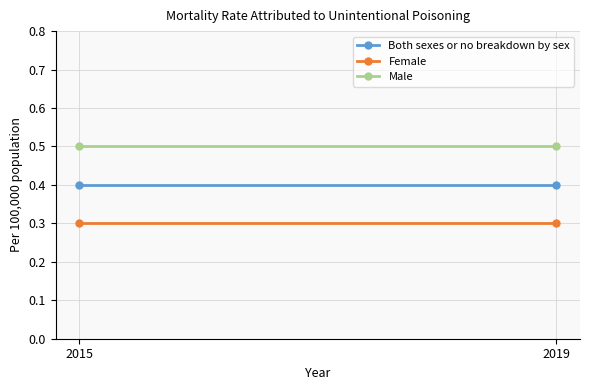

What is the average value of the Female series?

0.3